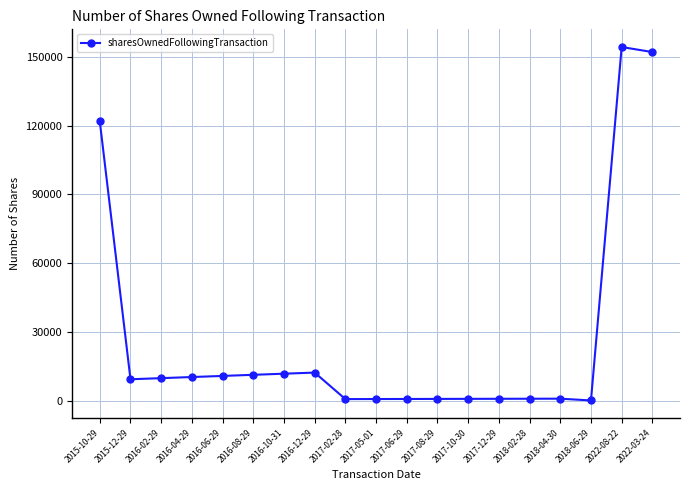

What is the maximum value shown in the chart?

154339